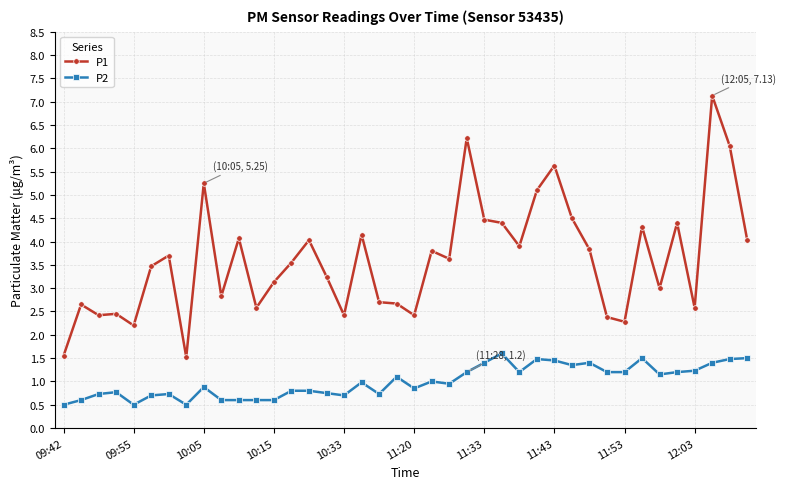

What is the average value of the P2 series?

1.0